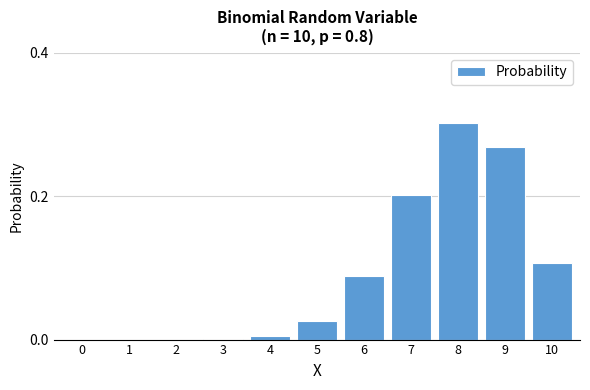

Which category has the highest value across all series?

8